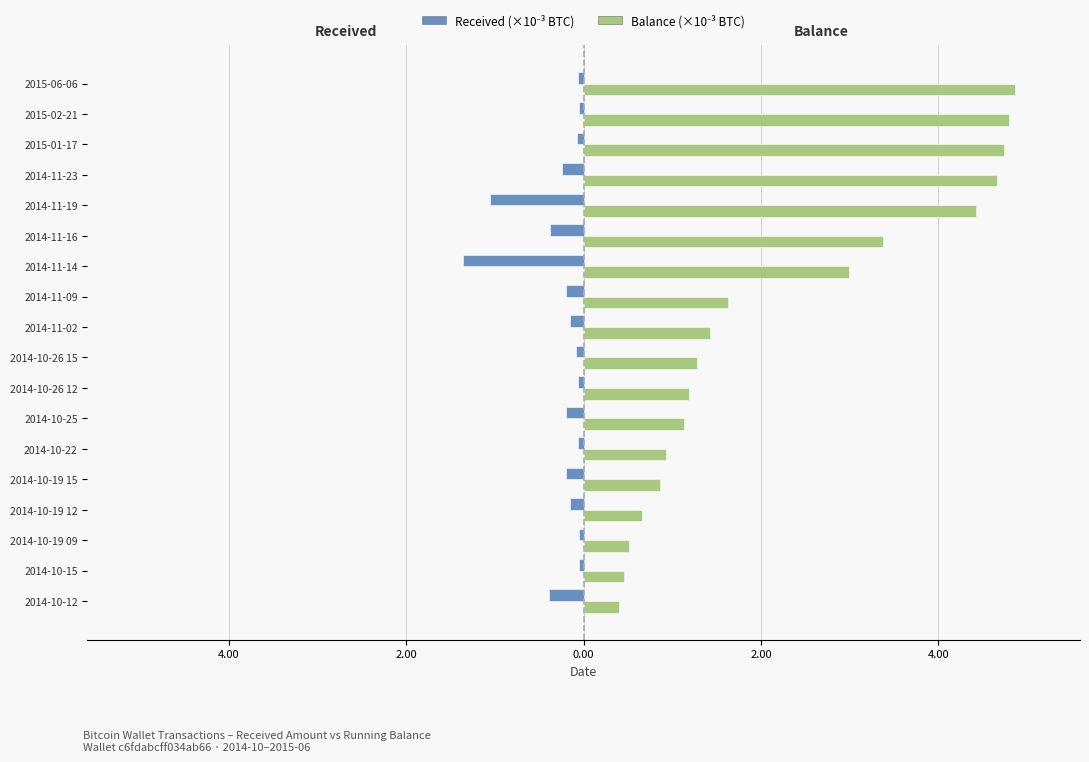

How many bars are there in each group?

2